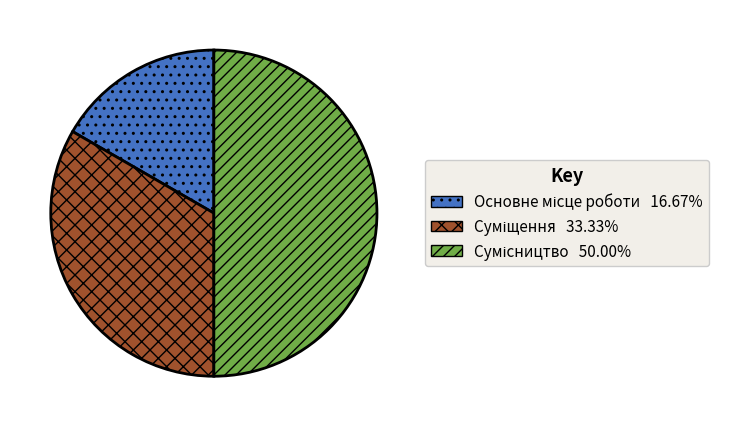

Is the sum of Сумісництво and Основне місце роботи greater than half?

Yes